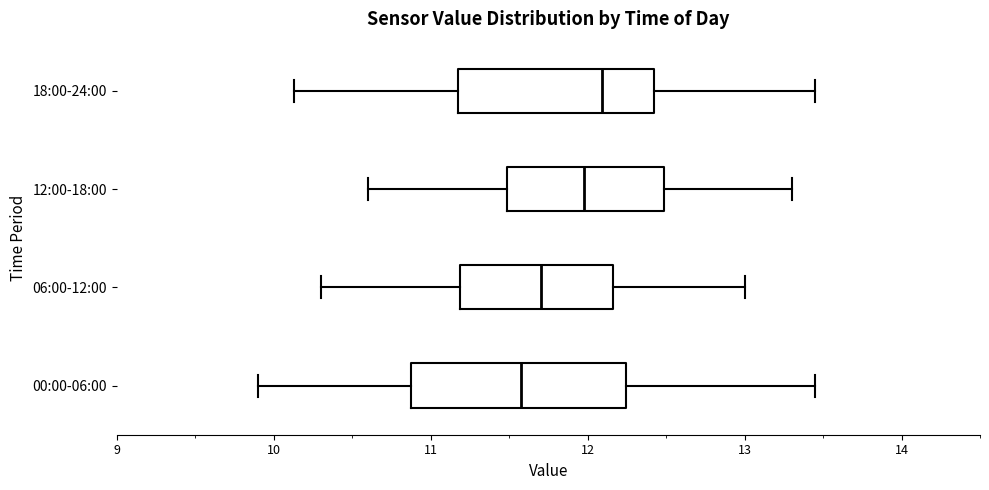

Which box's median line is the furthest to the right?

18:00-24:00